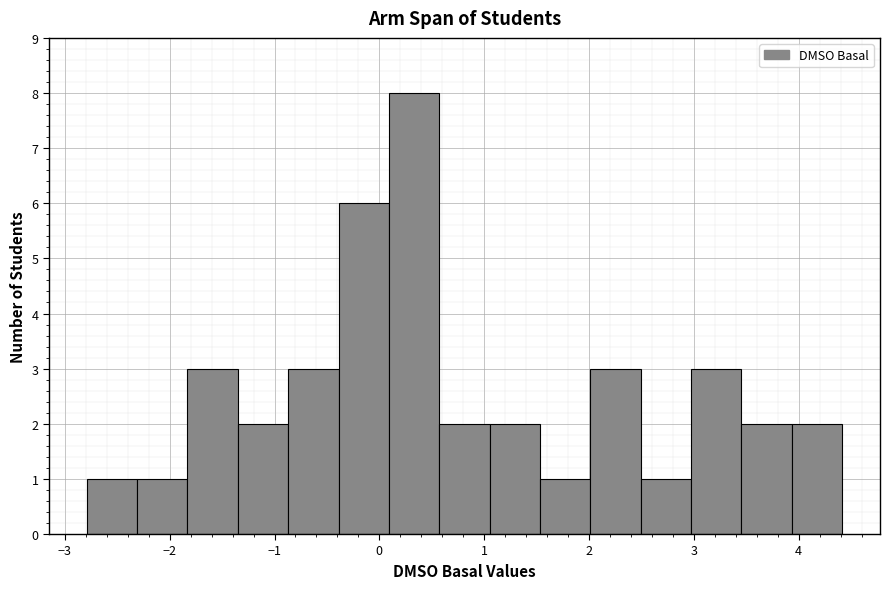

Reading left to right, list every bar in this chart as the range it spans on the x-axis followed by its height. Neither the bar edges nor the heights are printed on the chart, so give them approximately, as read against the axes.

-2.8 to -2.3: 1
-2.3 to -1.8: 1
-1.8 to -1.3: 3
-1.3 to -0.9: 2
-0.9 to -0.4: 3
-0.4 to 0.1: 6
0.1 to 0.6: 8
0.6 to 1.1: 2
1.1 to 1.5: 2
1.5 to 2.0: 1
2.0 to 2.5: 3
2.5 to 3.0: 1
3.0 to 3.5: 3
3.5 to 3.9: 2
3.9 to 4.4: 2